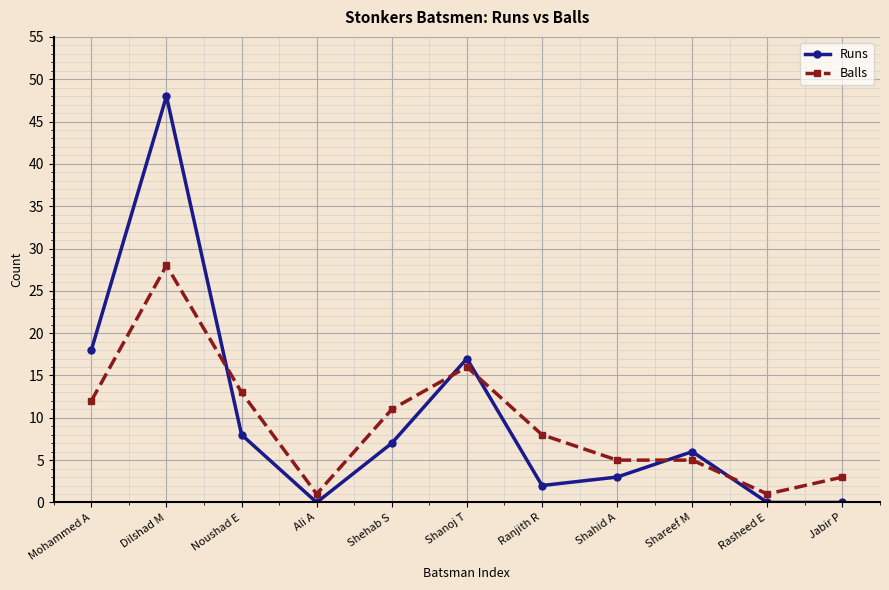

Which series changed the most between Ali A and Ranjith R?

Balls